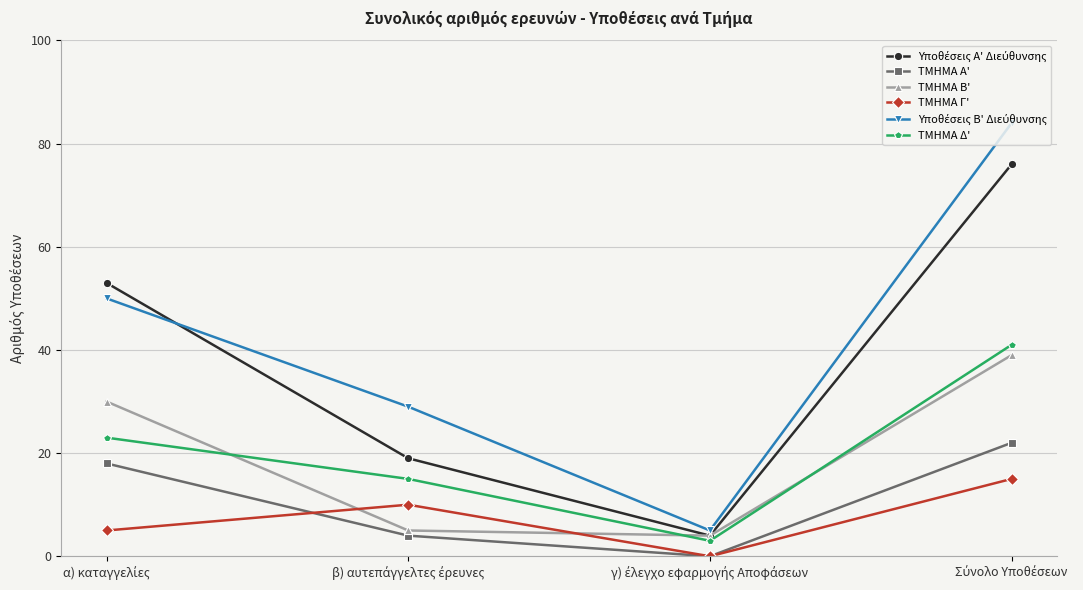

What is the value of the ΤΜΗΜΑ Γ' point at the 2nd from the left?

10